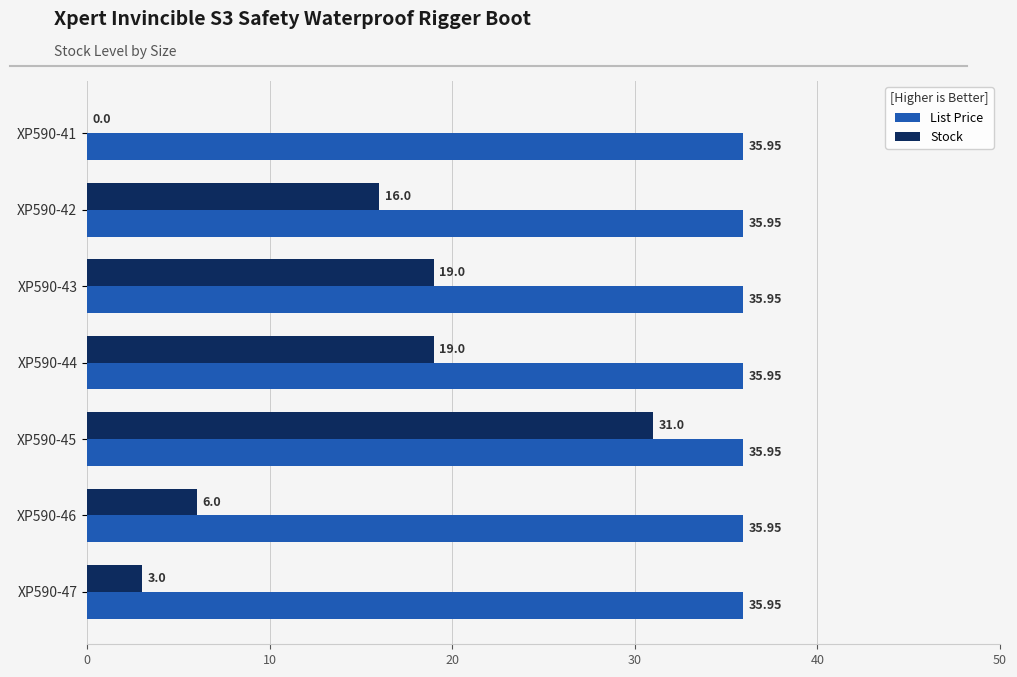

What is the sum of all Stock values?

94.0